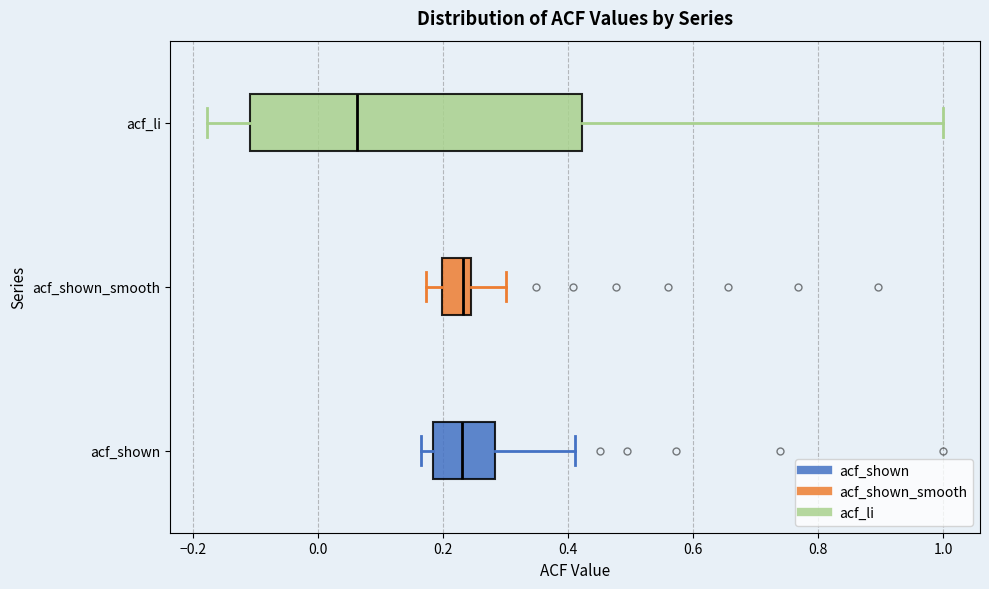

Reading bottom to top, transcribe this box plot: for each box, give where its median line is, the range the box spans, and where its two whiskers end, as read against the x-axis. The values are not printed on the chart, so give them approximately, as read against the axis.

acf_shown: median 0.22, box 0.18 to 0.28, whiskers 0.16 to 0.42
acf_shown_smooth: median 0.24 (just left of the box's right edge), box 0.20 to 0.24, whiskers 0.18 to 0.30
acf_li: median 0.06, box -0.10 to 0.42, whiskers -0.18 to 1.00